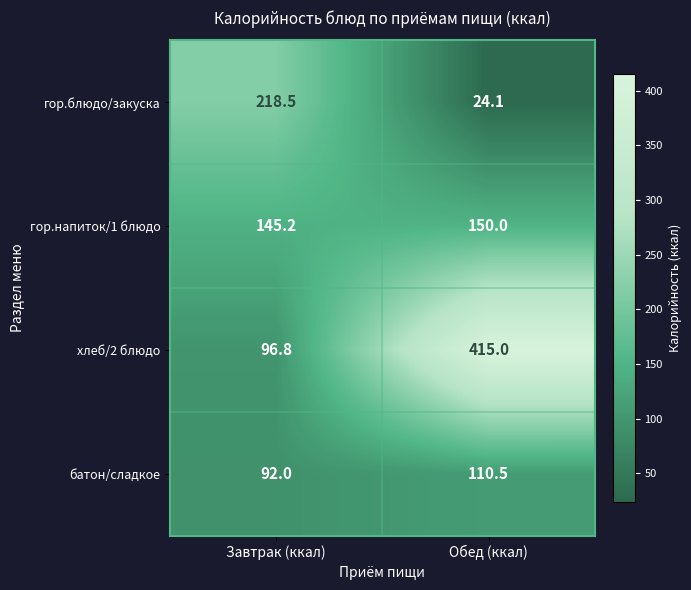

What is the difference between the гор.блюдо/закуска values at Обед (ккал) and Завтрак (ккал)?

194.4